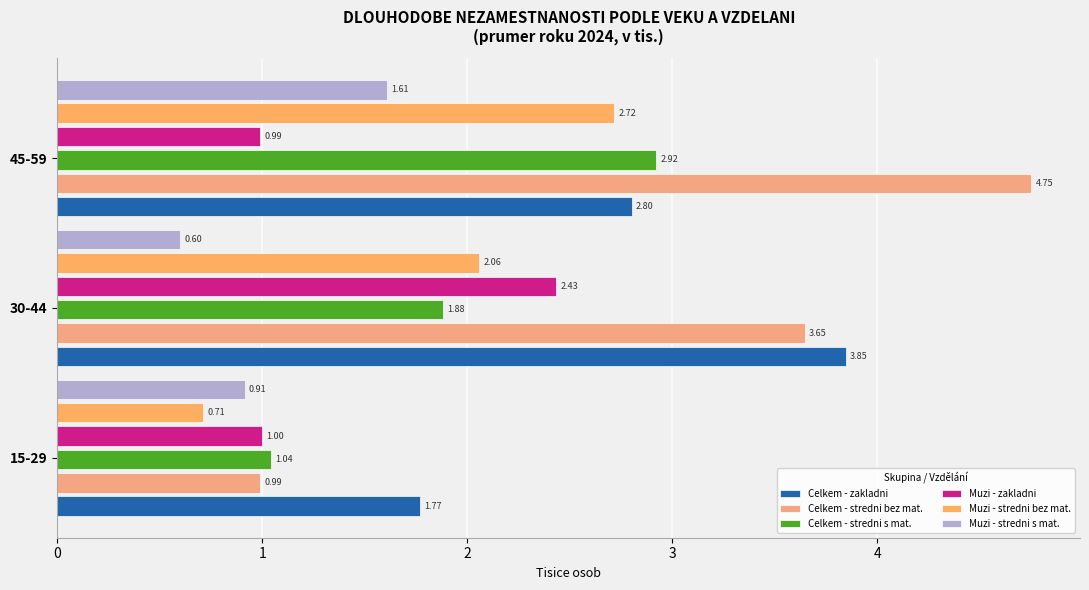

At how many categories does at least one series exceed 2?

2